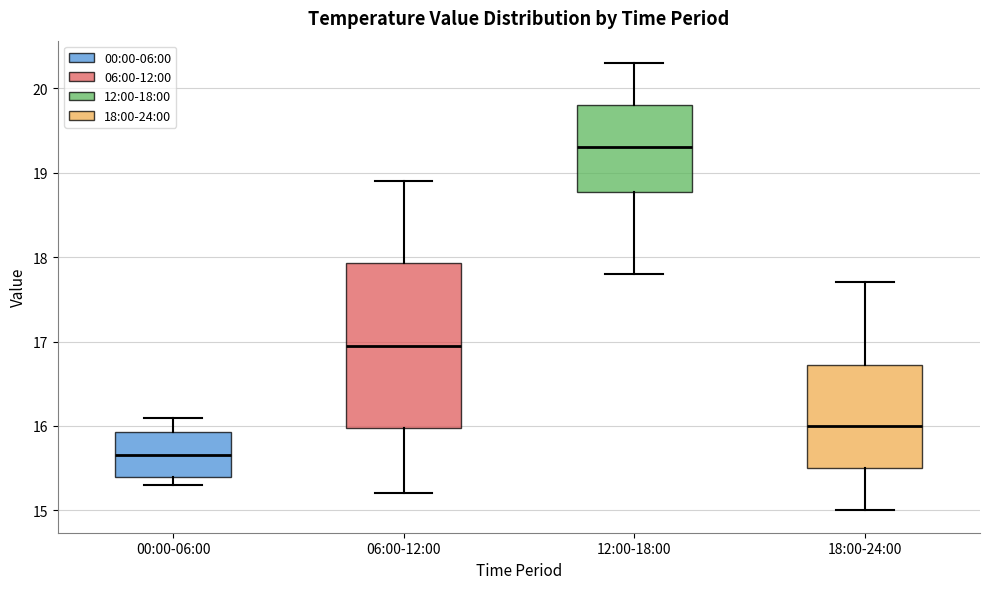

Where is the lower edge of the box for 18:00-24:00 on the y-axis? The values are not printed on the chart, so give them approximately, as read against the axis.

15.5